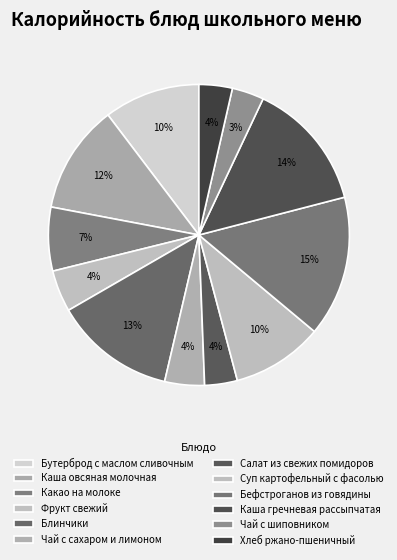

To the nearest percent, what is the difference between the Каша овсяная молочная and Салат из свежих помидоров slice percentages?

8%